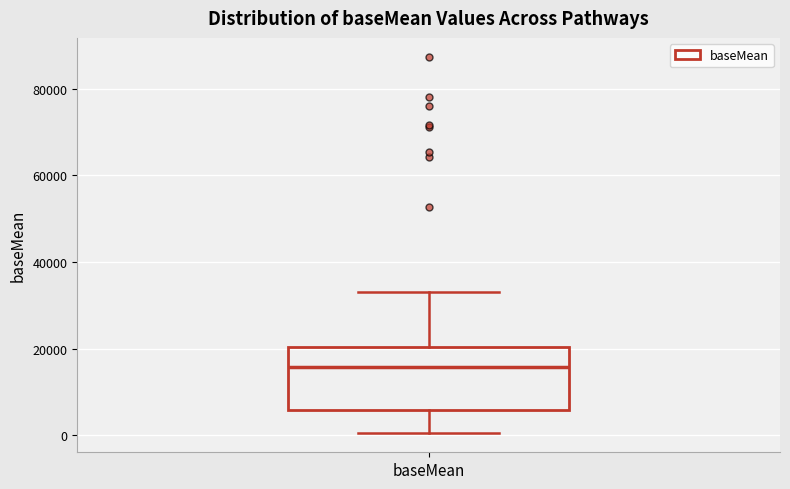

Where does the upper whisker of the box for baseMean end on the y-axis? The values are not printed on the chart, so give them approximately, as read against the axis.

34000